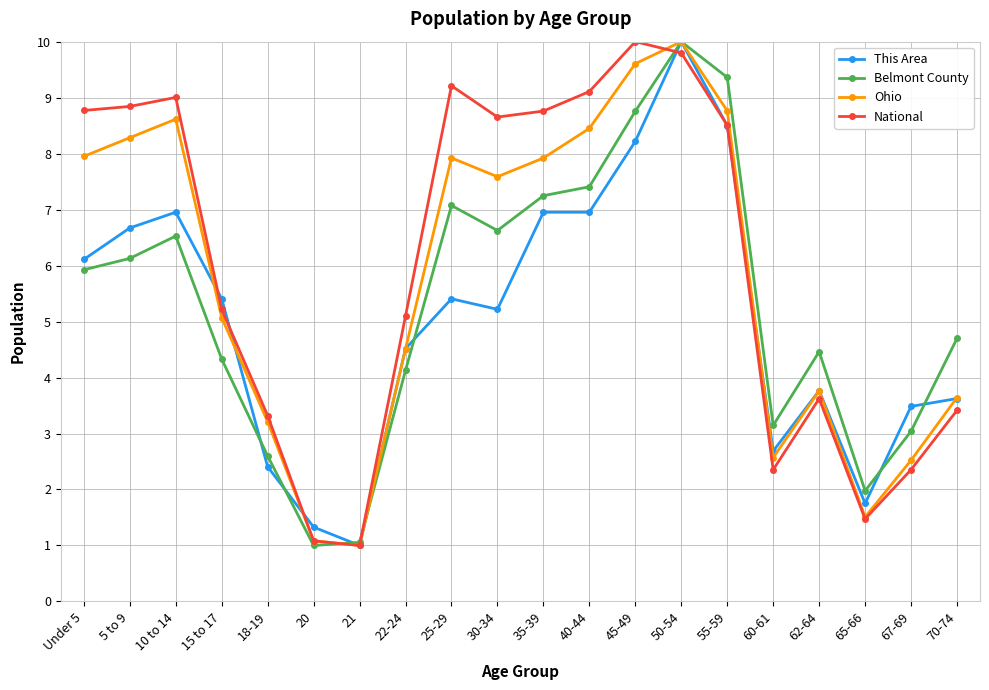

Is it true that This Area equals 3.8 at 62-64?

True